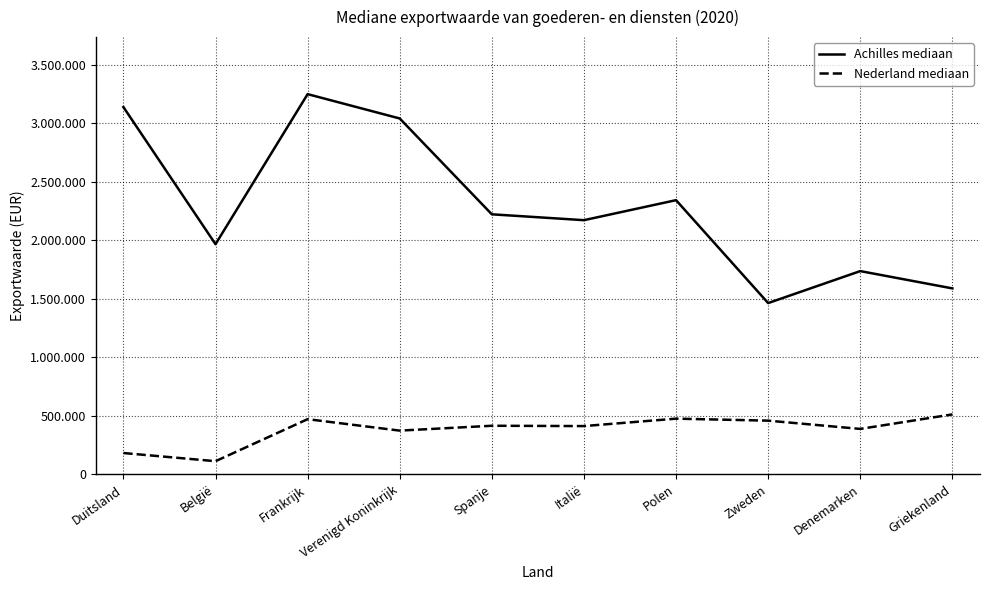

What is the difference between the maximum and minimum values in the Nederland mediaan series?

399900